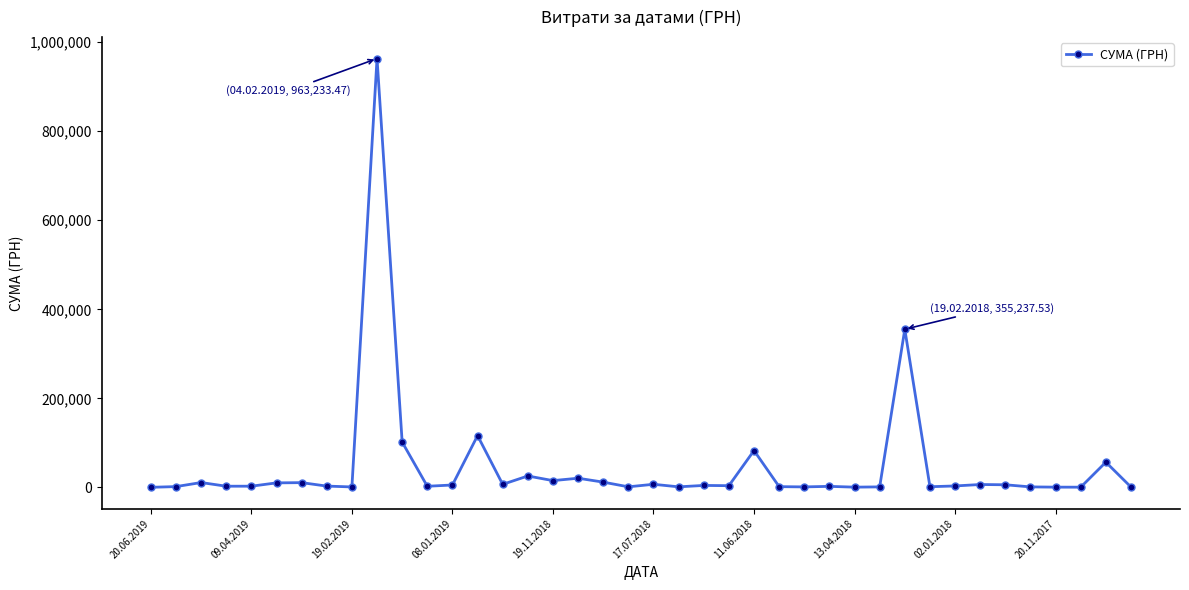

What is the greatest value displayed?

963233.5